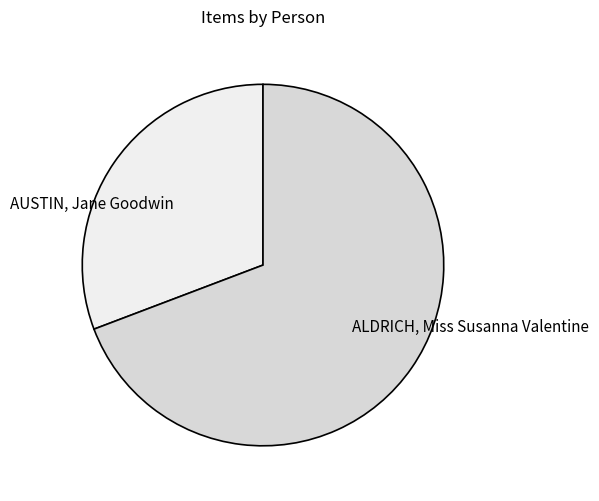

Which has a higher value, ALDRICH, Miss Susanna Valentine or AUSTIN, Jane Goodwin?

ALDRICH, Miss Susanna Valentine